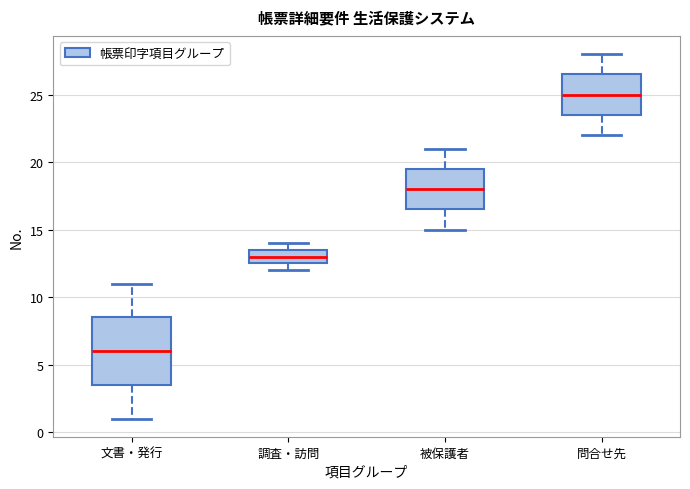

Which box is the tallest, from its lower edge to its upper edge?

文書・発行